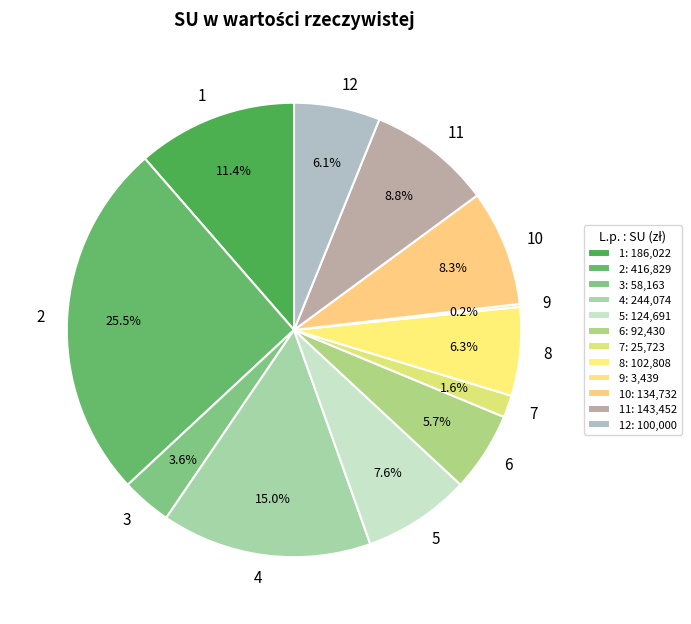

What is the largest slice in the pie chart?

2